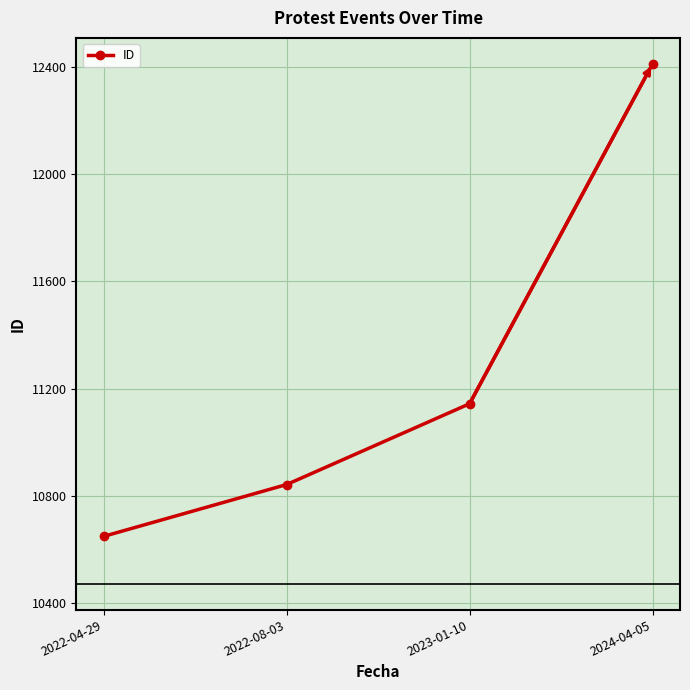

Does the chart display data point markers on the line(s)?

Yes